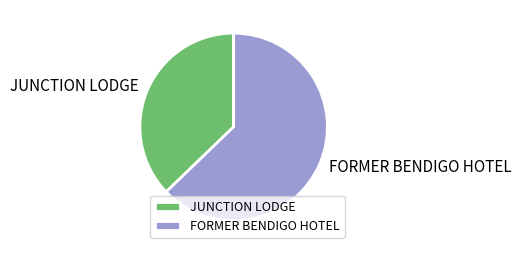

Which category accounts for the majority?

FORMER BENDIGO HOTEL